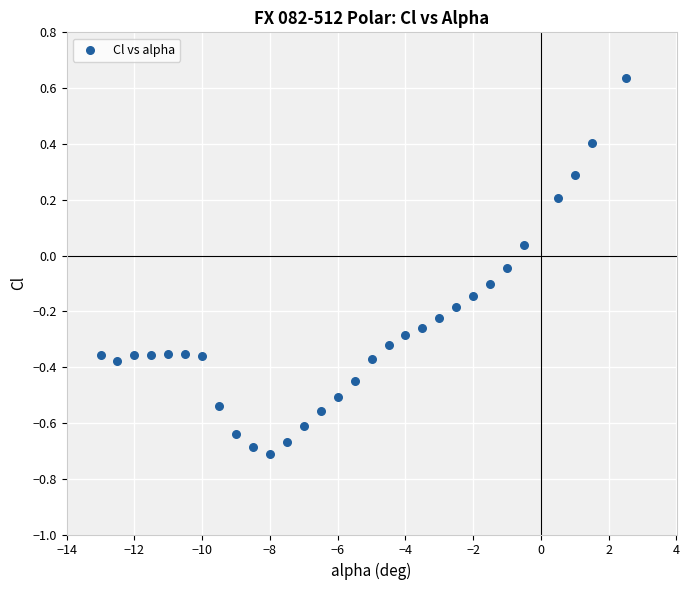

What is the range of X values (max minus min)?

15.5